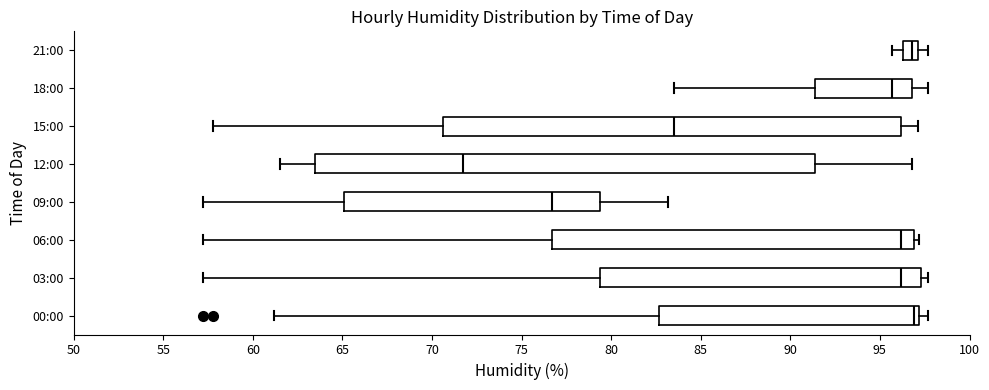

Where does the median line of the box for 06:00 sit on the x-axis? The values are not printed on the chart, so give them approximately, as read against the axis.

96.0